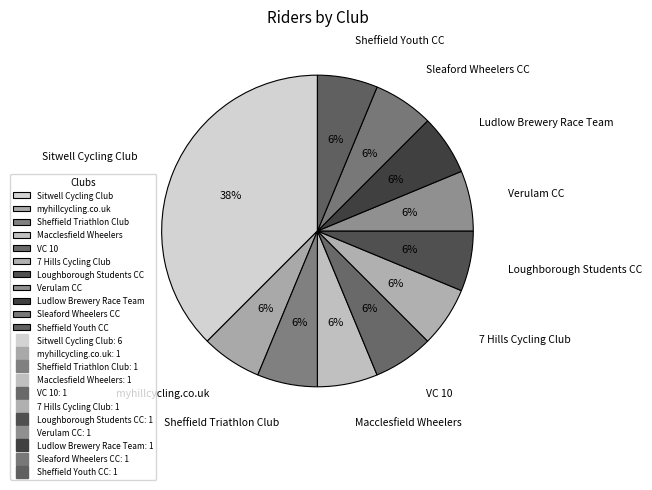

How many slices are in this pie chart?

11